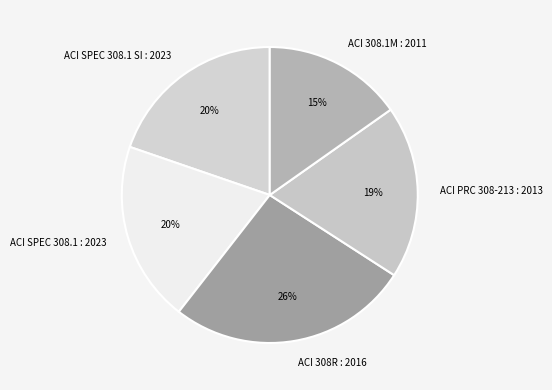

Combined, do ACI SPEC 308.1 SI : 2023 and ACI 308.1M : 2011 account for over 50%?

No